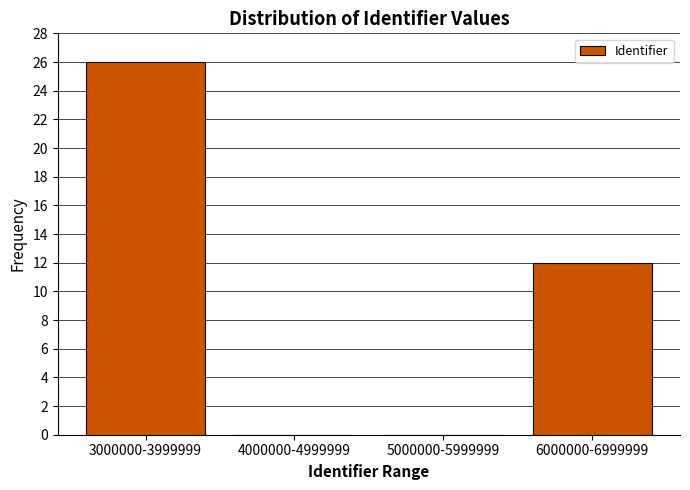

Reading left to right, extract all data points from this chart.

3000000-3999999=26	4000000-4999999=0	5000000-5999999=0	6000000-6999999=12